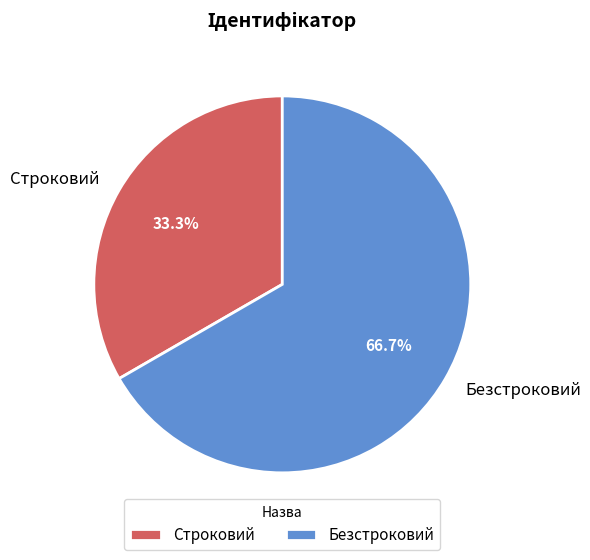

How many slices are in this pie chart?

2